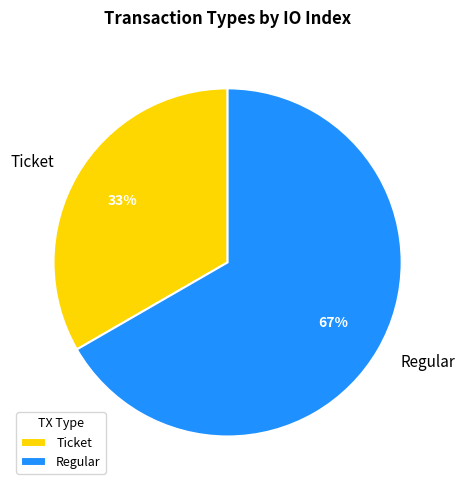

The Regular slice represents 99% of the pie. True or false?

False